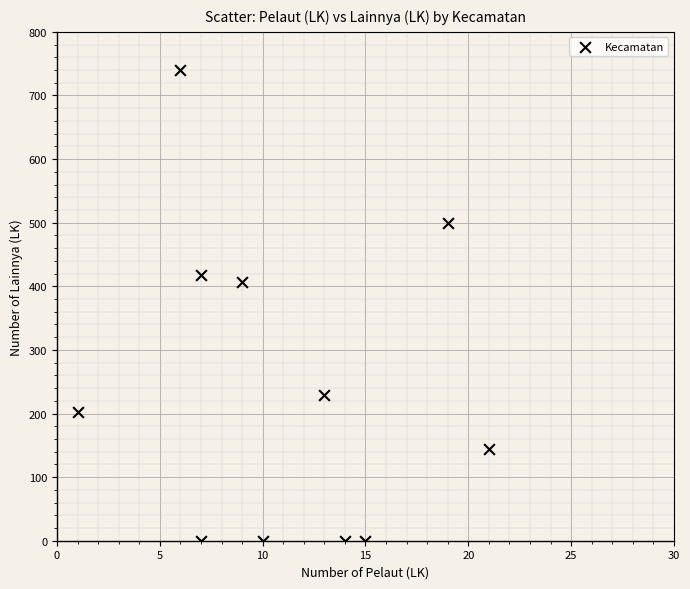

What is the average X value?

11